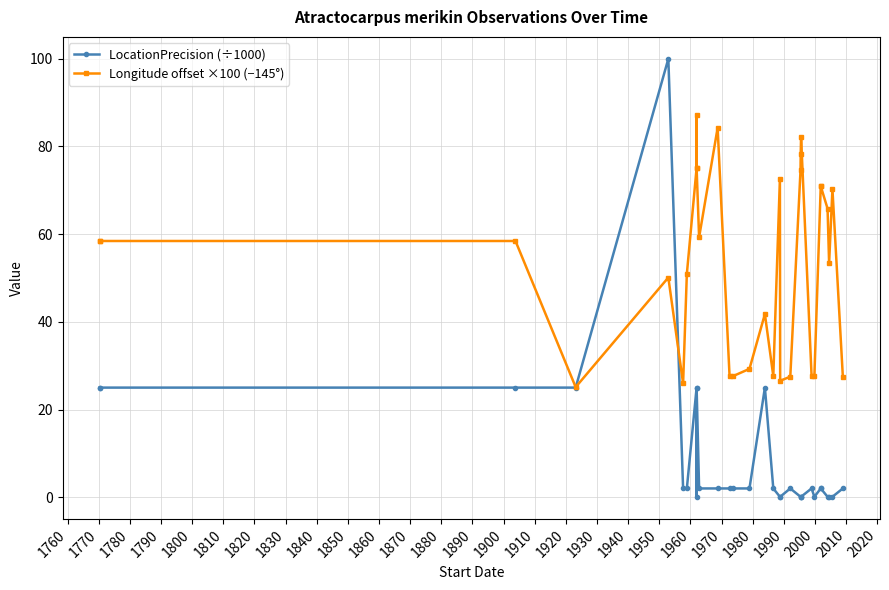

What is the smallest value displayed?

0.1